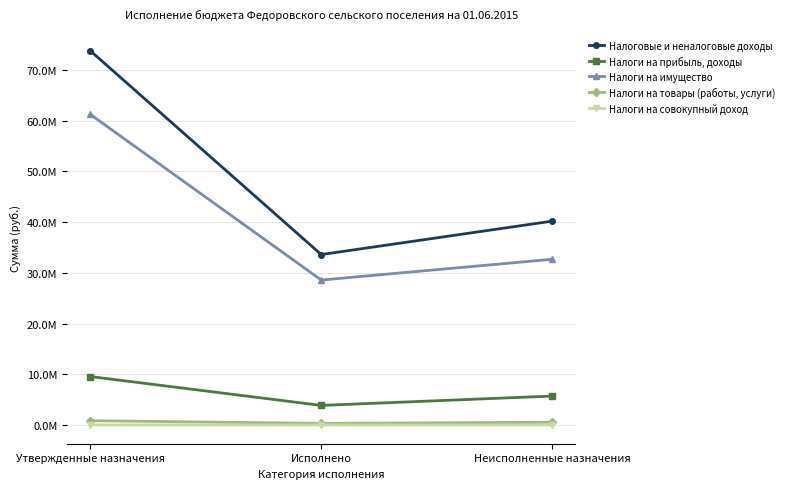

Between Утвержденные назначения and Неисполненные назначения, which series saw the biggest shift?

Налоговые и неналоговые доходы